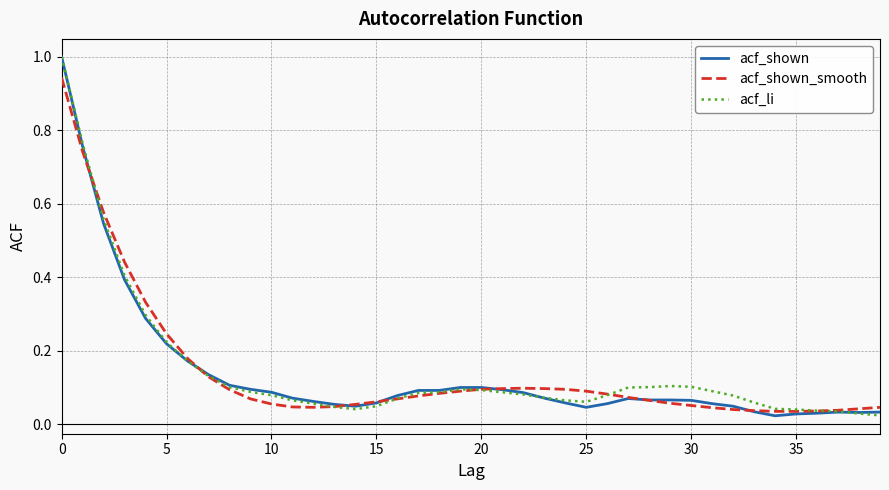

What is the maximum value shown in the chart?

1.0